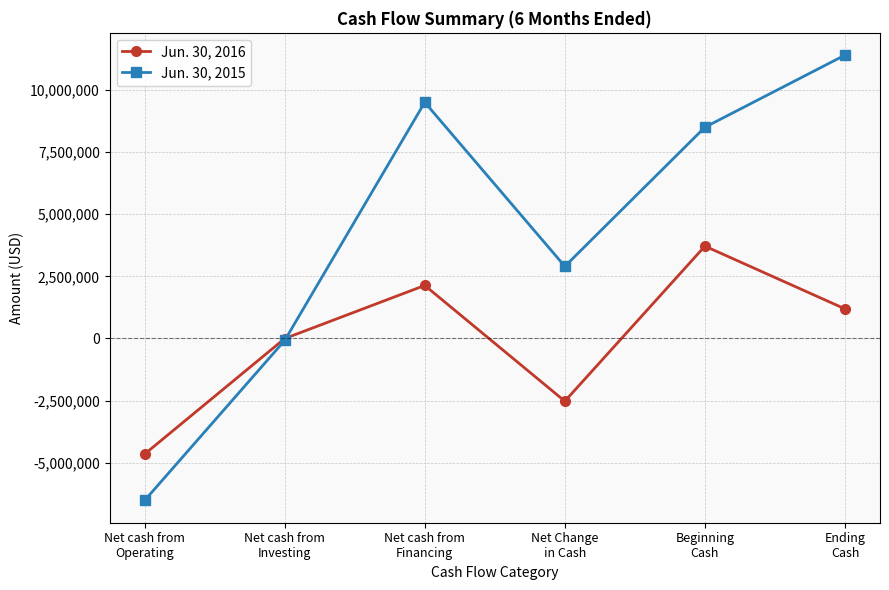

Which series has the largest total across all categories?

Jun. 30, 2015